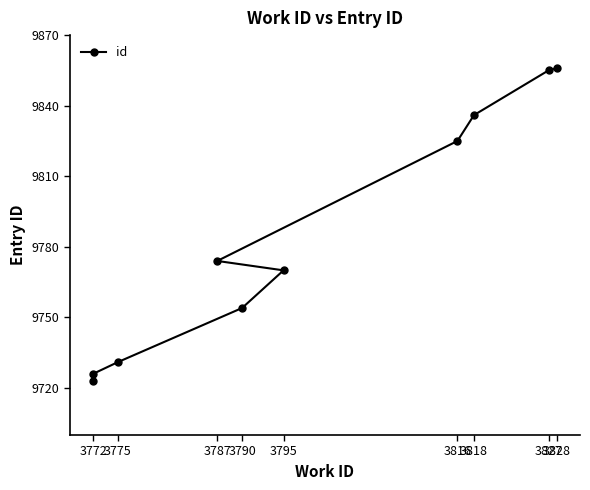

What is the minimum value shown in the chart?

9723